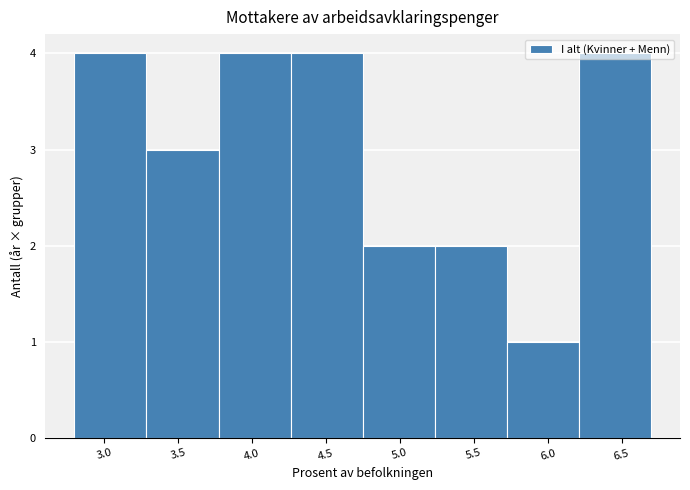

Reading left to right, transcribe this chart: for each bar, give the range it covers on the x-axis and its height. Neither the bar edges nor the heights are printed on the chart, so give them approximately, as read against the axes.

2.80 to 3.30: 4
3.30 to 3.80: 3
3.80 to 4.25: 4
4.25 to 4.75: 4
4.75 to 5.25: 2
5.25 to 5.75: 2
5.75 to 6.20: 1
6.20 to 6.70: 4